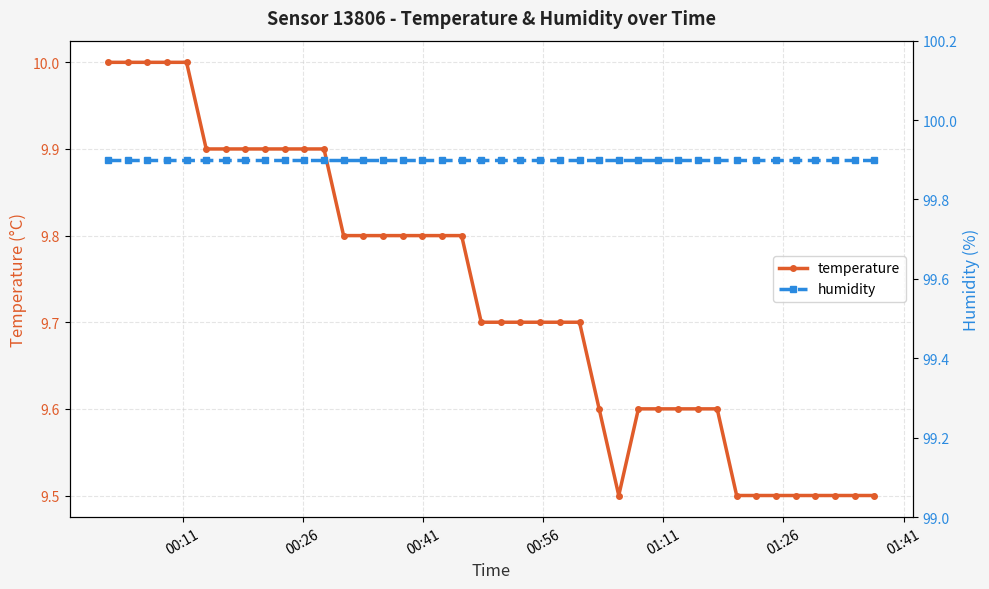

What is the difference between the maximum and minimum values in the temperature series?

0.5